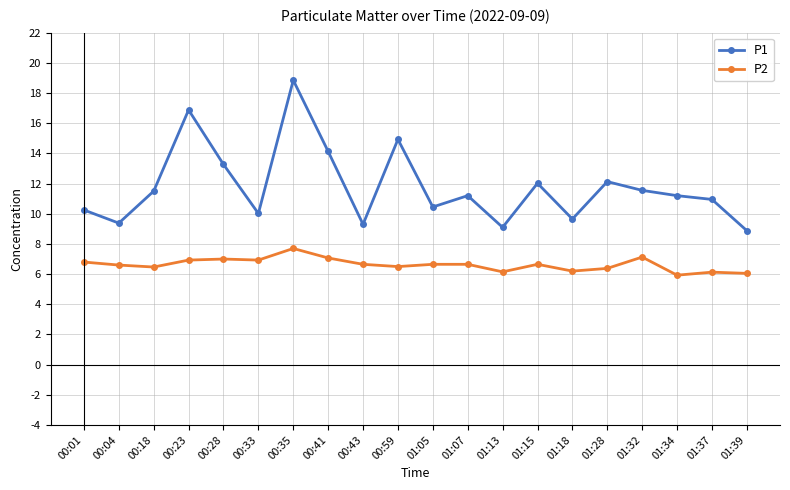

At which category is the sum across all series the highest?

00:35